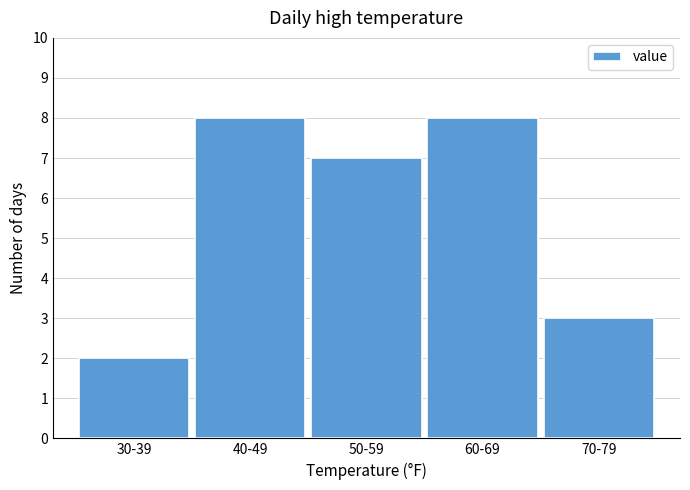

Reading right to left, extract all data points from this chart.

3	8	7	8	2